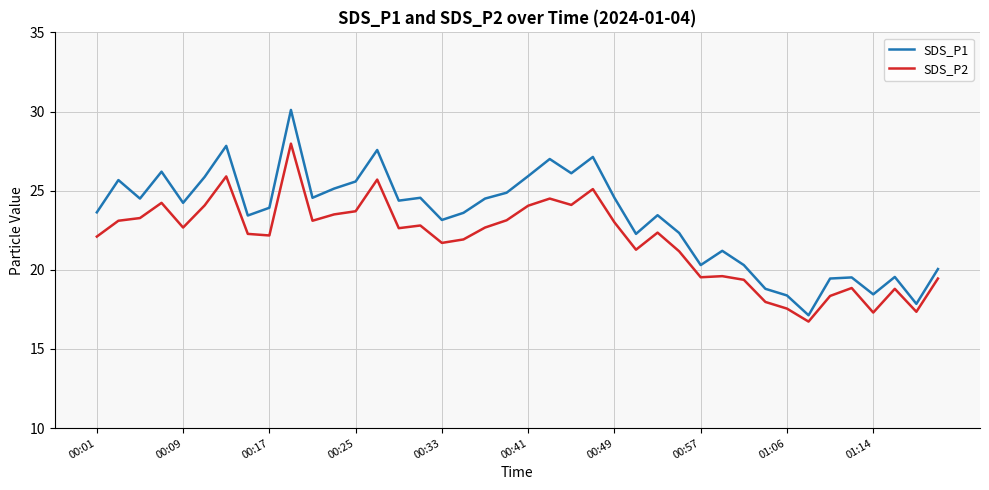

Rank the series by their maximum value, from highest to lowest.

SDS_P1, SDS_P2